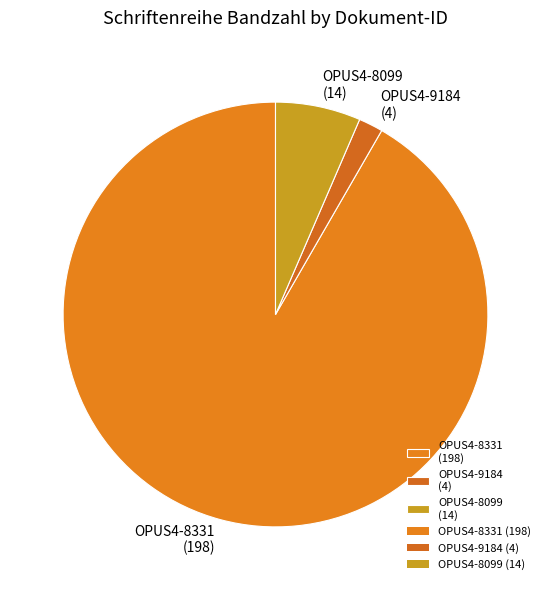

Is OPUS4-8099 (14) the majority of the pie?

No